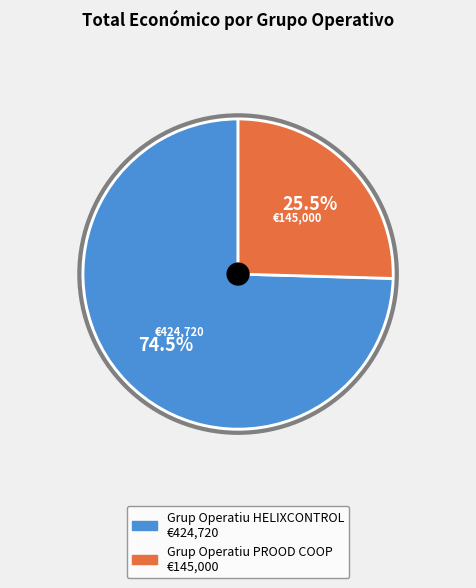

To the nearest percent, what is the difference between the largest and smallest slice percentages?

49%